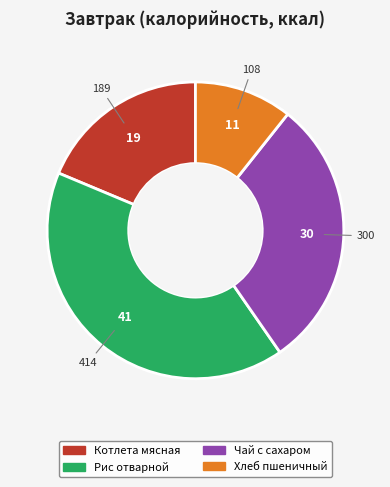

Is it true that Рис отварной is 46% of the pie?

False